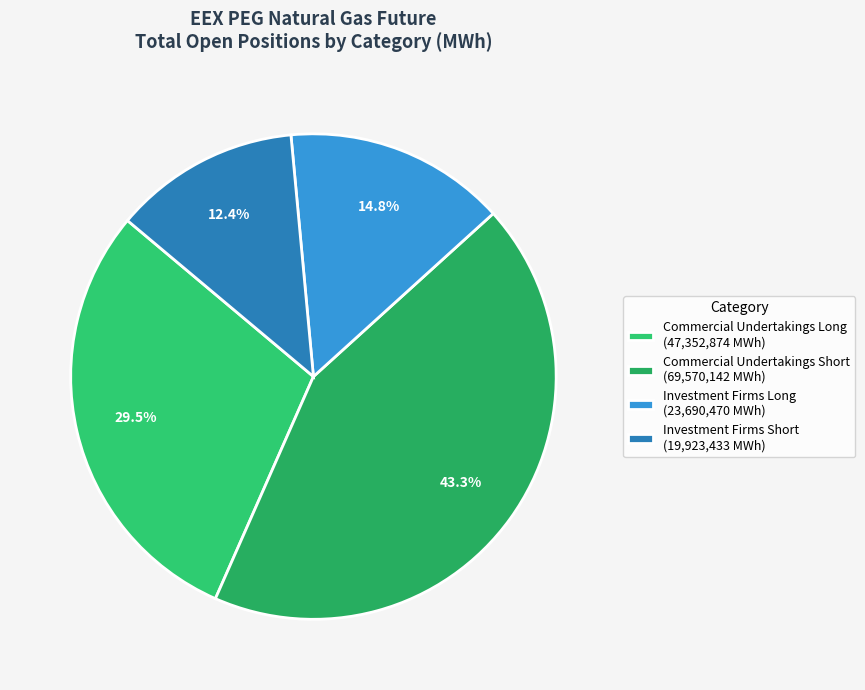

Count the number of slices in the pie.

4